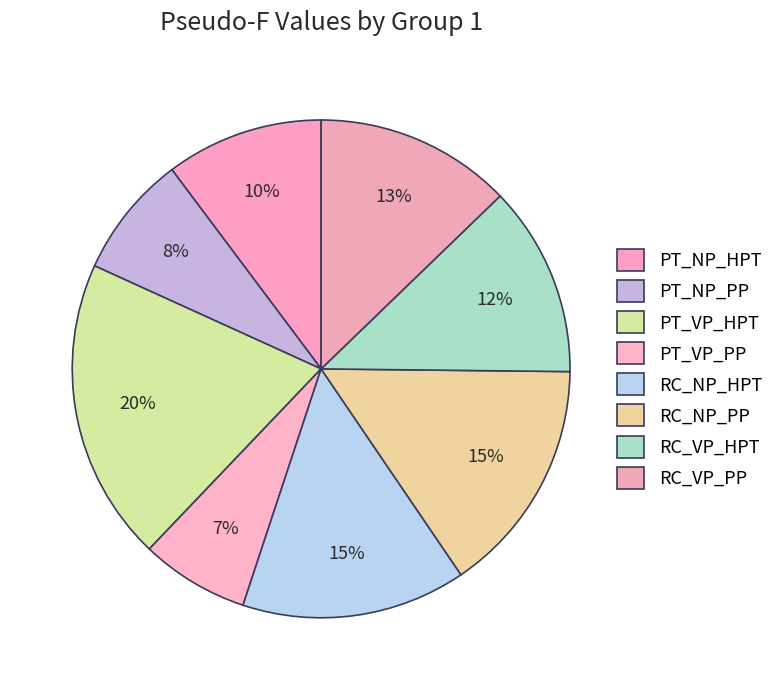

Does PT_VP_HPT represent more than half of the total?

No